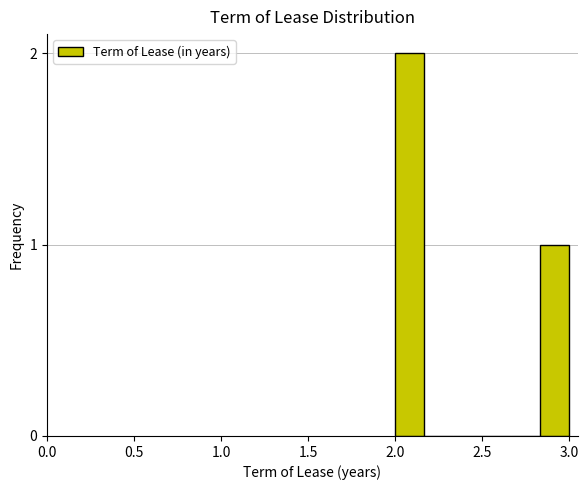

Read against the x-axis, roughly where is the centre of the tallest bar?

2.10